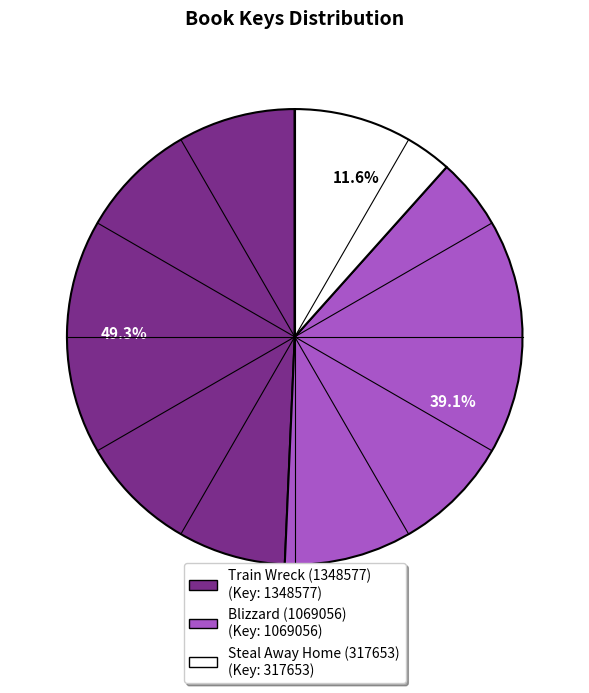

Between Train Wreck (1348577) and Blizzard (1069056), which is larger?

Train Wreck (1348577)